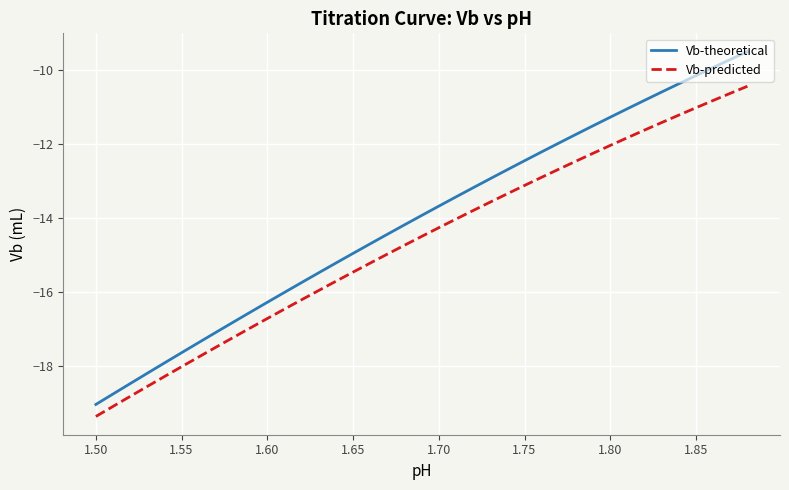

Reading left to right, transcribe all the data shown in this chart.

Vb-theoretical: -19.0	-18.8	-18.5	-18.2	-17.9	-17.6	-17.4	-17.1	-16.8	-16.5	-16.3	-16.0	-15.7	-15.5	-15.2	-15.0	-14.7	-14.4	-14.2	-13.9	-13.7	-13.4	-13.2	-12.9	-12.7	-12.4	-12.2	-12.0	-11.7	-11.5	-11.3	-11.0	-10.8	-10.6	-10.4	-10.1	-9.9	-9.7	-9.5
Vb-predicted: -19.4	-19.1	-18.8	-18.6	-18.3	-18.0	-17.8	-17.5	-17.2	-17.0	-16.7	-16.5	-16.2	-16.0	-15.7	-15.5	-15.2	-15.0	-14.7	-14.5	-14.3	-14.0	-13.8	-13.6	-13.3	-13.1	-12.9	-12.7	-12.5	-12.2	-12.0	-11.8	-11.6	-11.4	-11.2	-11.0	-10.8	-10.6	-10.4